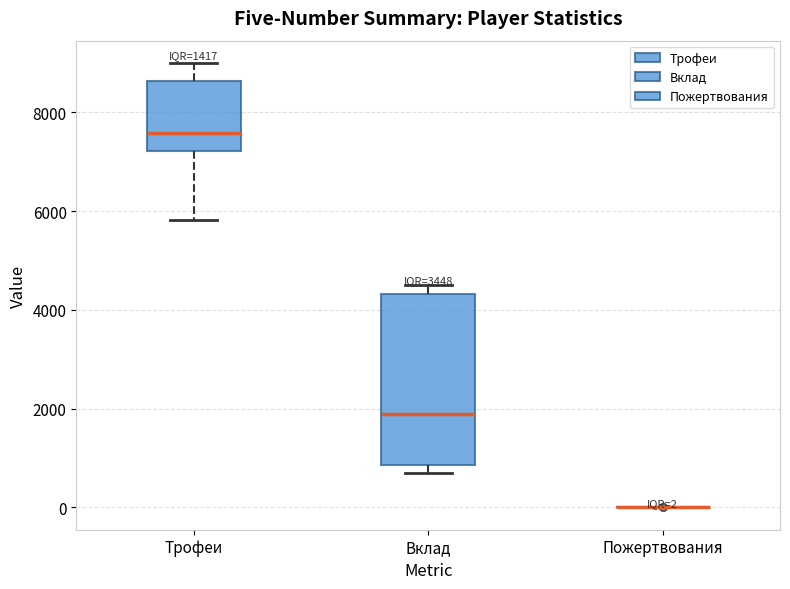

Which box is the tallest, from its lower edge to its upper edge?

Вклад